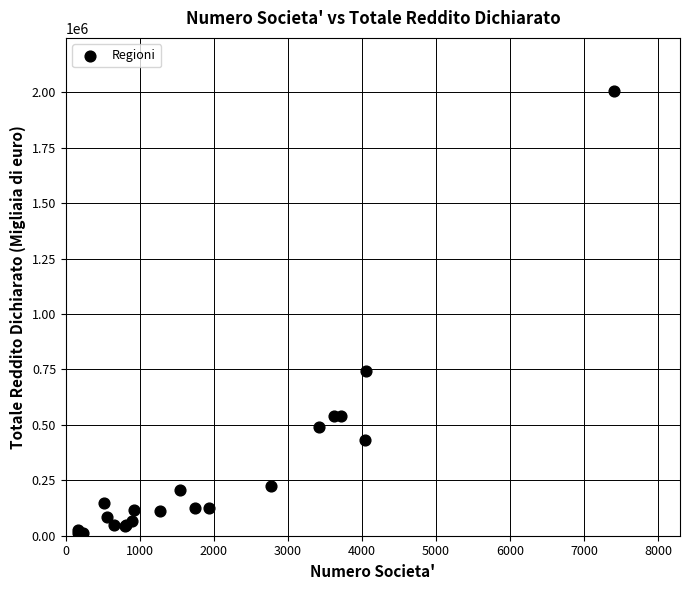

What Y value in the scatter plot is closest to 1007889?

742672